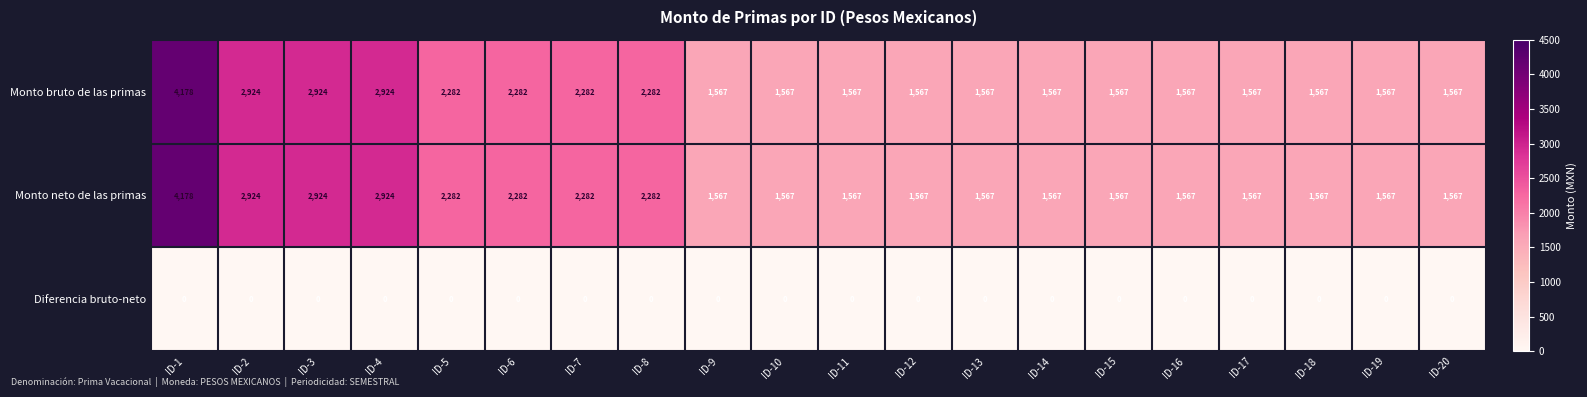

What is the total value across all series at ID-18?

3134